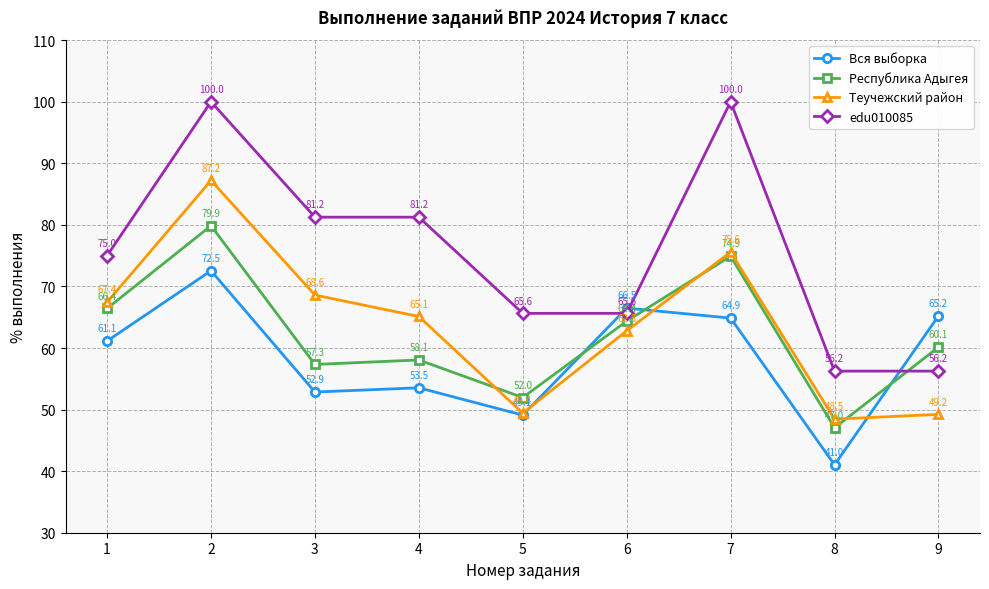

List the labels in order of Вся выборка value, smallest first.

8, 5, 3, 4, 1, 7, 9, 6, 2